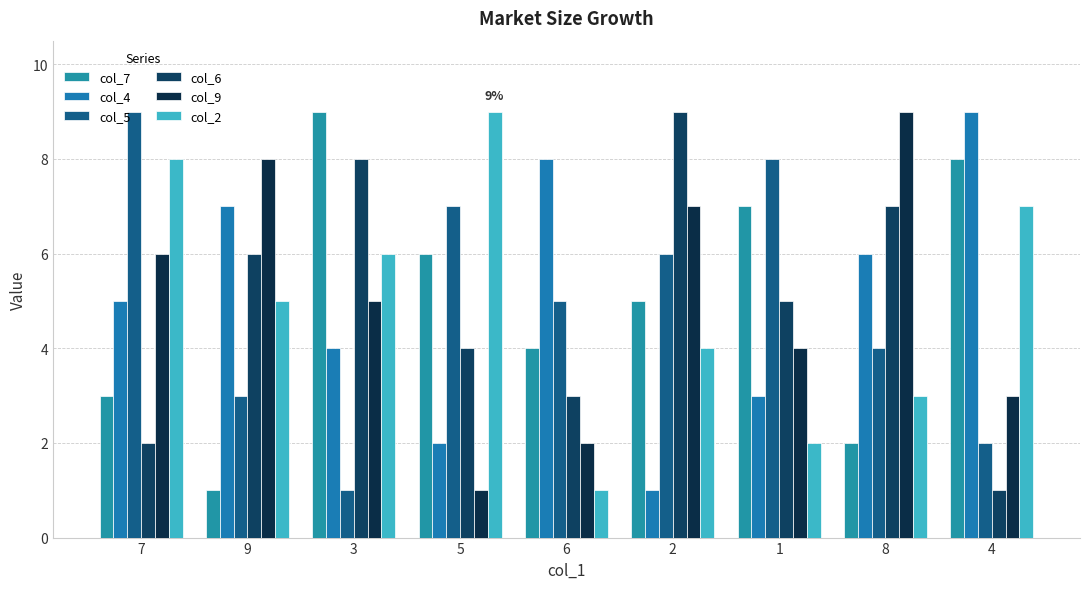

What is the difference between the col_9 values at 9 and 8?

1